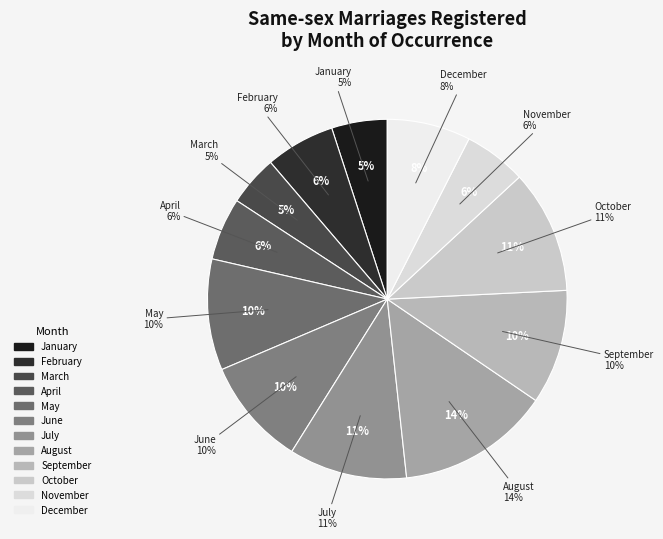

What is the change in value from March to June?

+33